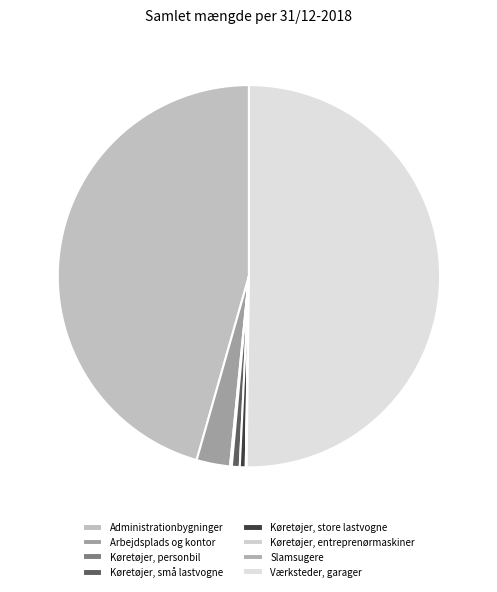

Combined, do Arbejdsplads og kontor and Køretøjer, små lastvogne account for over 50%?

No